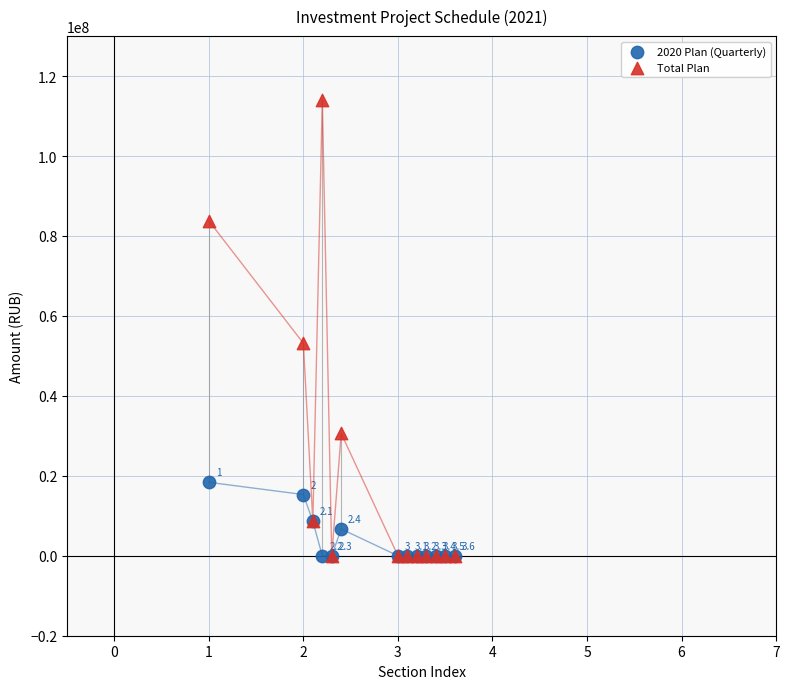

In the Total Plan series, what Y value is closest to 56972500?

53163000